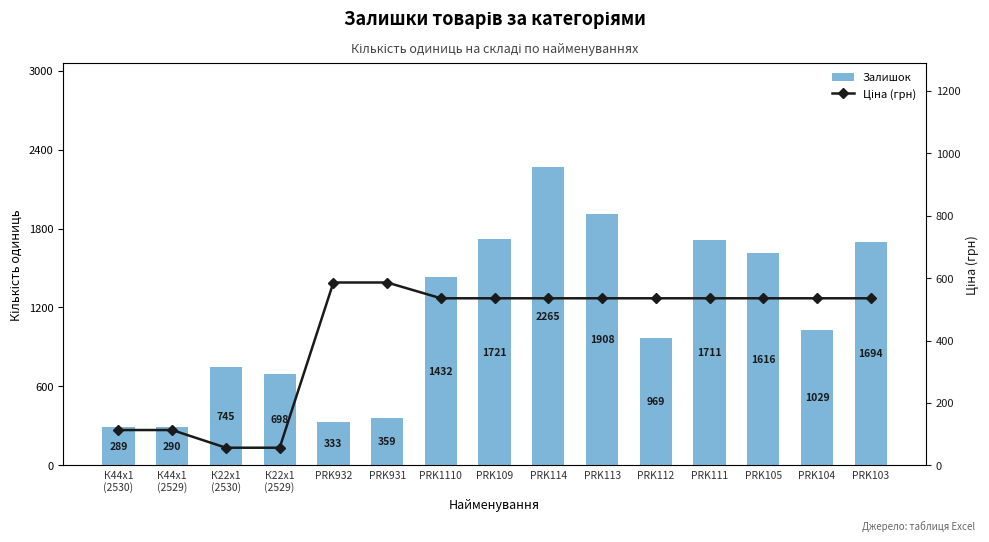

What is the highest value of the Ціна (грн) series?

586.0